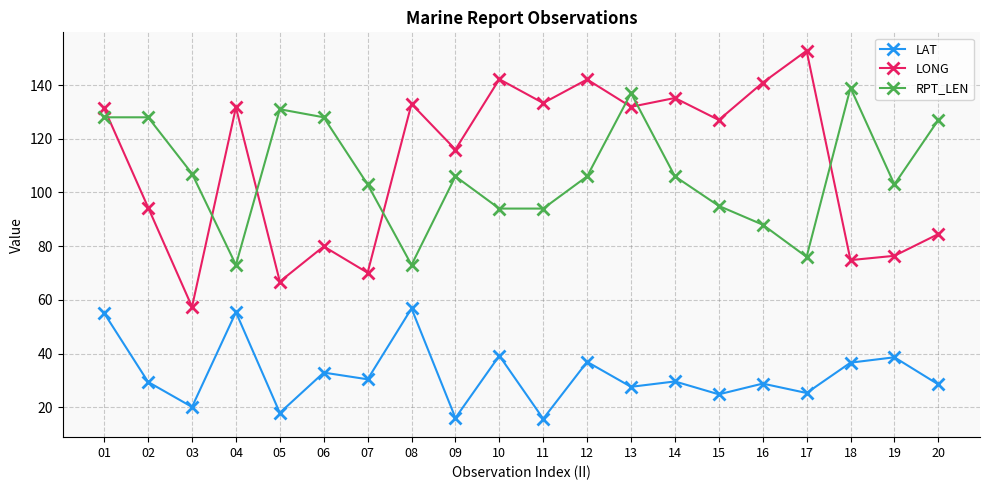

How many lines are shown in the chart?

3